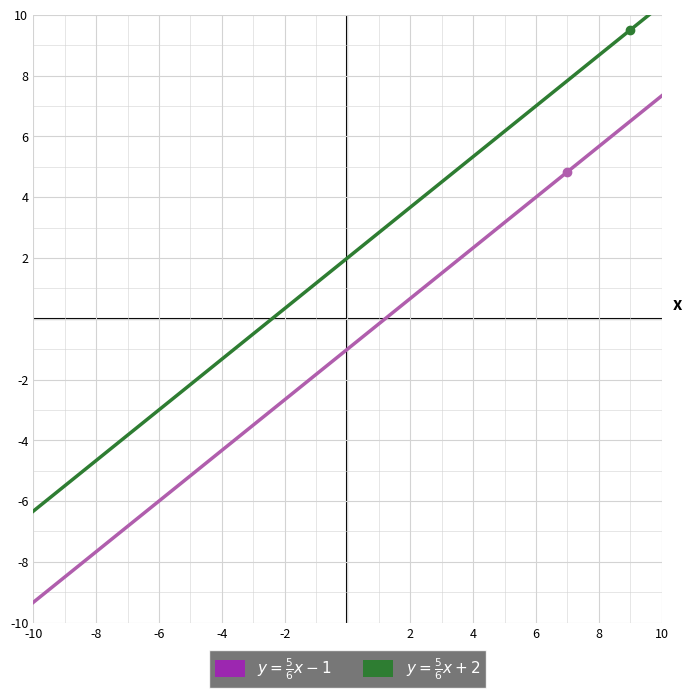

Between -4 and 4, which series saw the biggest shift?

y = 5/6 x - 1